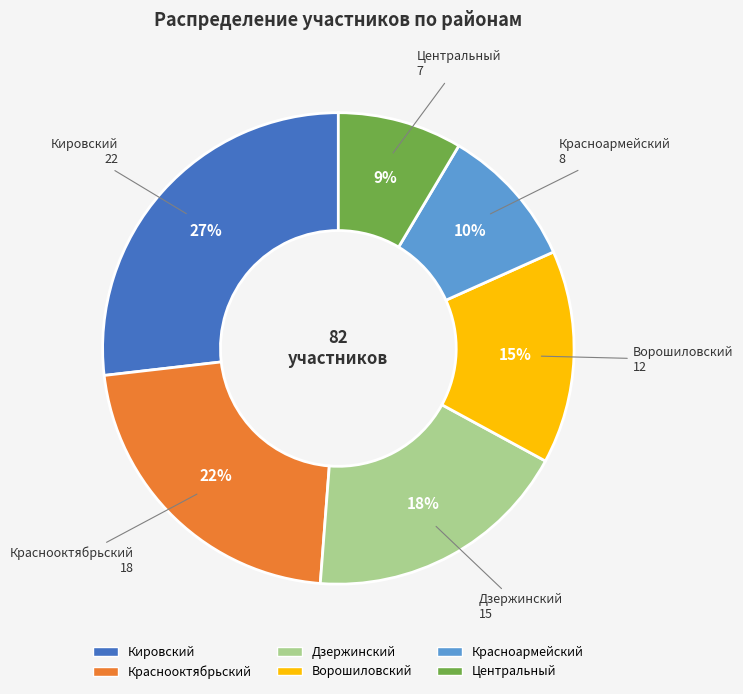

The Красноармейский slice represents 1% of the pie. True or false?

False